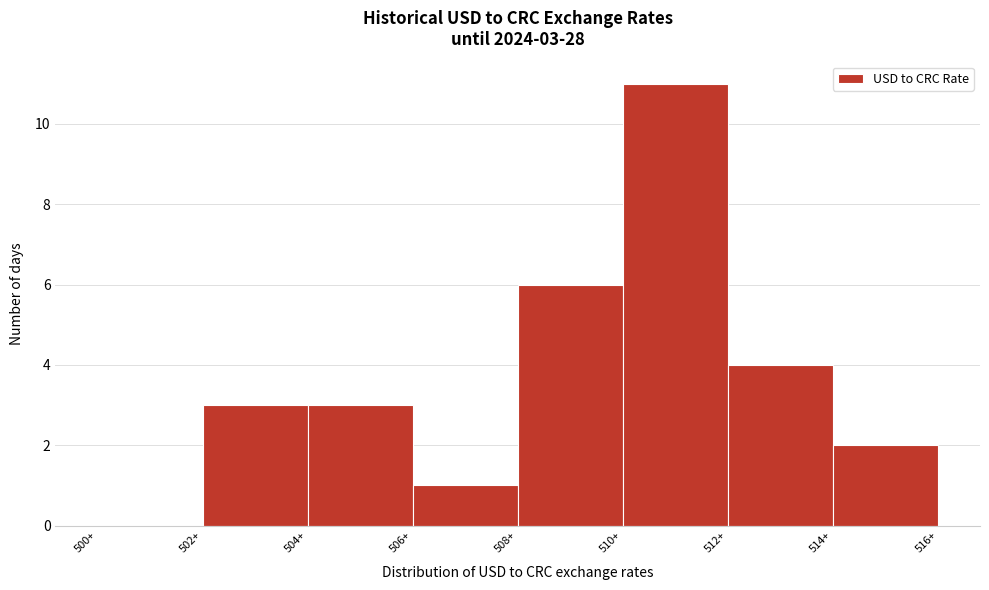

Over which range of the x-axis is the bar tallest?

510 to 512